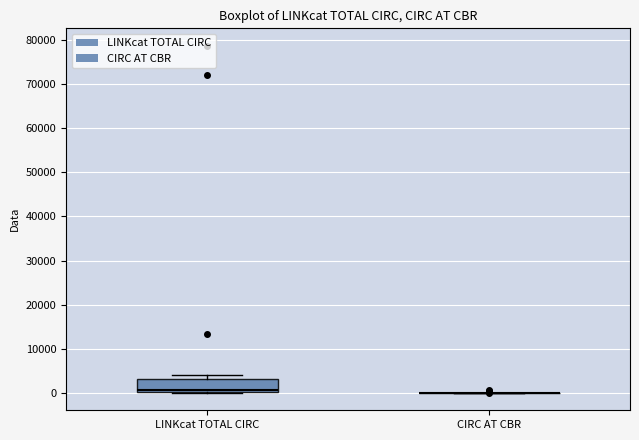

Comparing the boxes themselves (not the whiskers), which one is the tallest?

LINKcat TOTAL CIRC